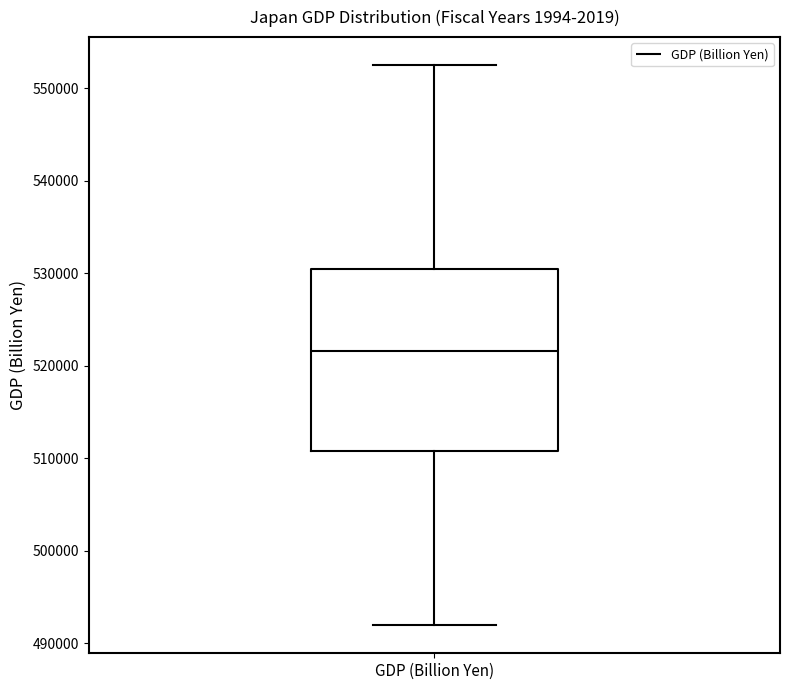

Transcribe this box plot: give where the median line is, the range the box spans, and where the two whiskers end, as read against the y-axis. The values are not printed on the chart, so give them approximately, as read against the axis.

median 522000, box 511000 to 530000, whiskers 492000 to 552000